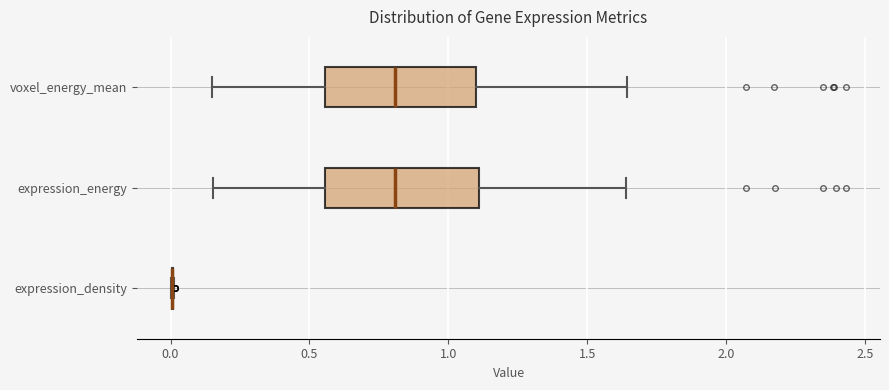

Reading bottom to top, transcribe this box plot: for each box, give where its median line is, the range the box spans, and where its two whiskers end, as read against the x-axis. The values are not printed on the chart, so give them approximately, as read against the axis.

expression_density: box collapsed to a line at 0.00, whiskers 0.00 to 0.00
expression_energy: median 0.80, box 0.55 to 1.10, whiskers 0.15 to 1.65
voxel_energy_mean: median 0.80, box 0.55 to 1.10, whiskers 0.15 to 1.65